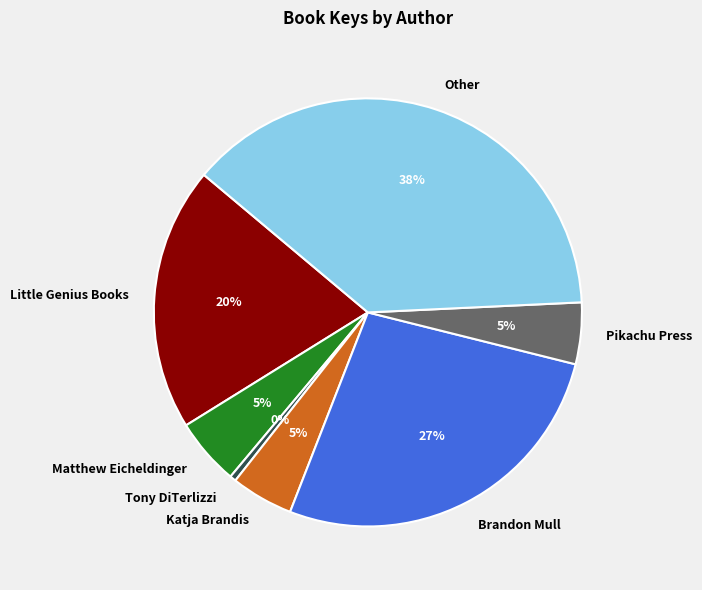

Does Katja Brandis represent more than half of the total?

No